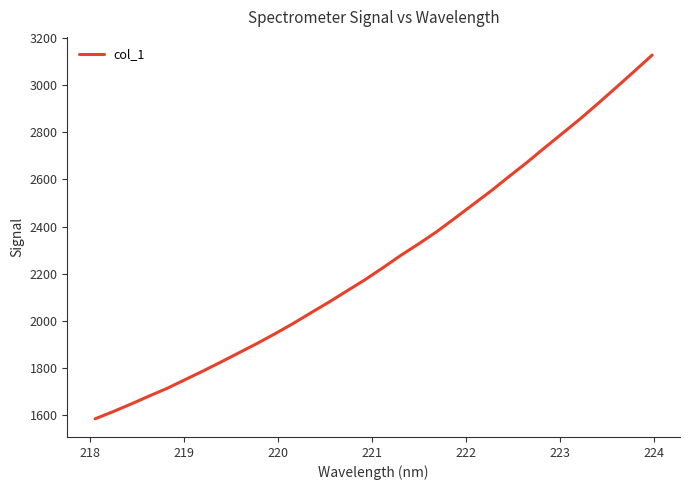

What is the minimum value shown in the chart?

1586.0